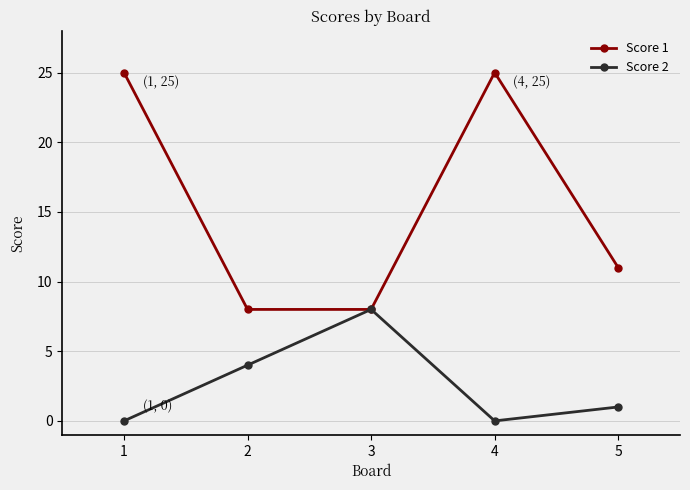

Is the value of Score 1 at 1 greater than the value of Score 2 at 4?

Yes